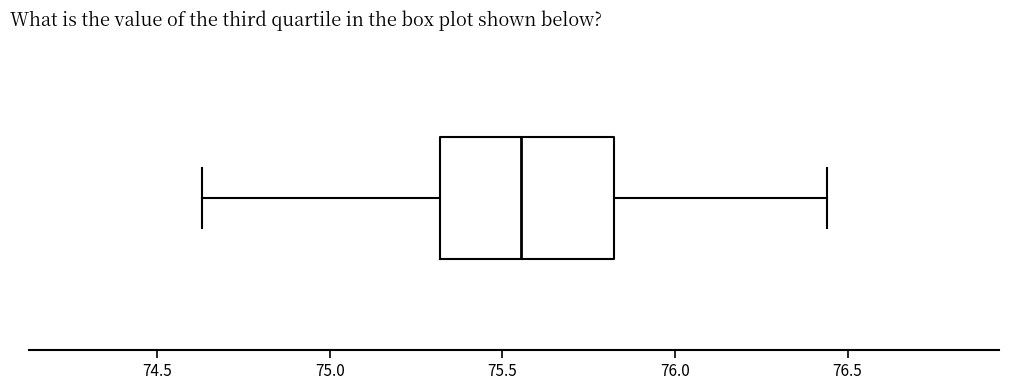

Where does the left whisker of the box end on the x-axis? The values are not printed on the chart, so give them approximately, as read against the axis.

74.65